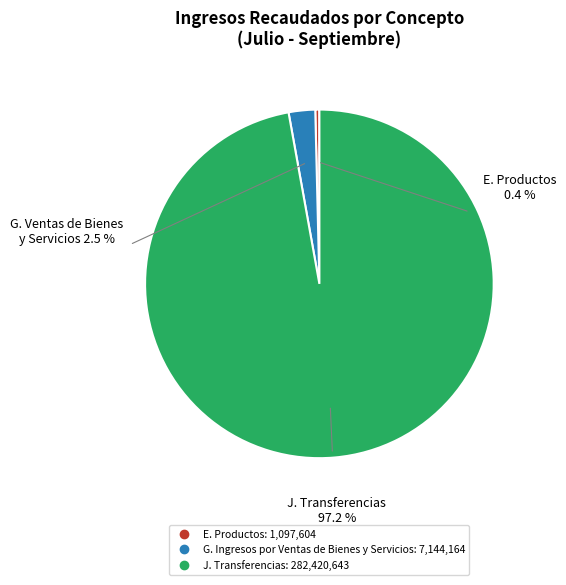

To the nearest percent, what is the difference between the E. Productos and G. Ingresos por Ventas de Bienes y Servicios slice percentages?

2%